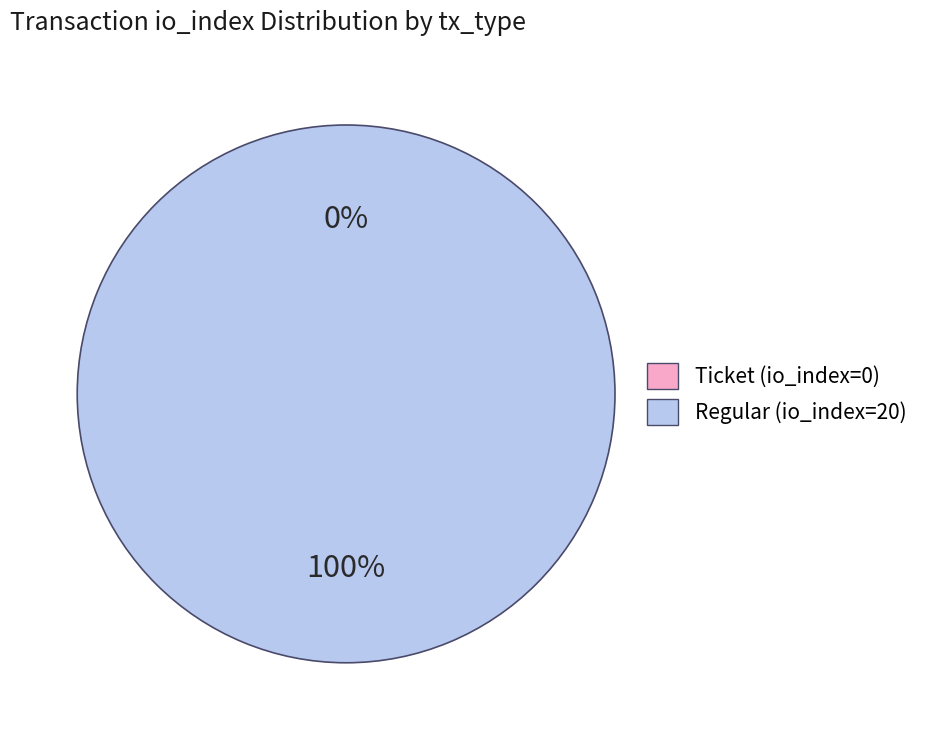

Does Regular (io_index=20) represent more than half of the total?

Yes